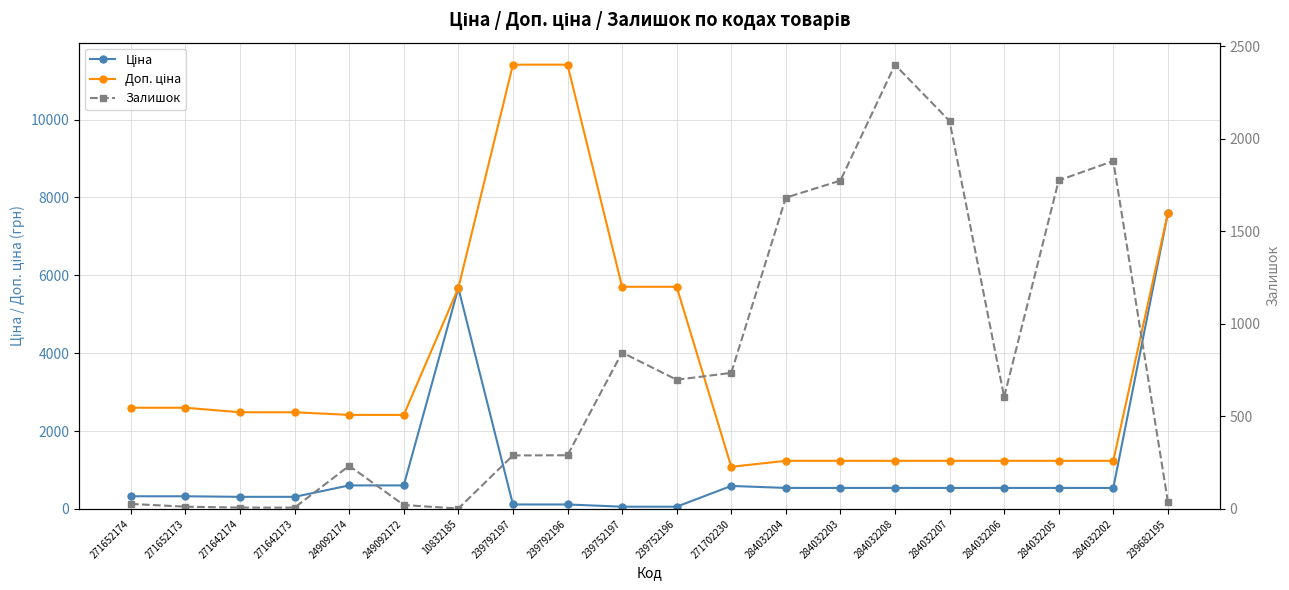

Is the value of Ціна at 271642173 greater than the value of Залишок at 239682195?

Yes